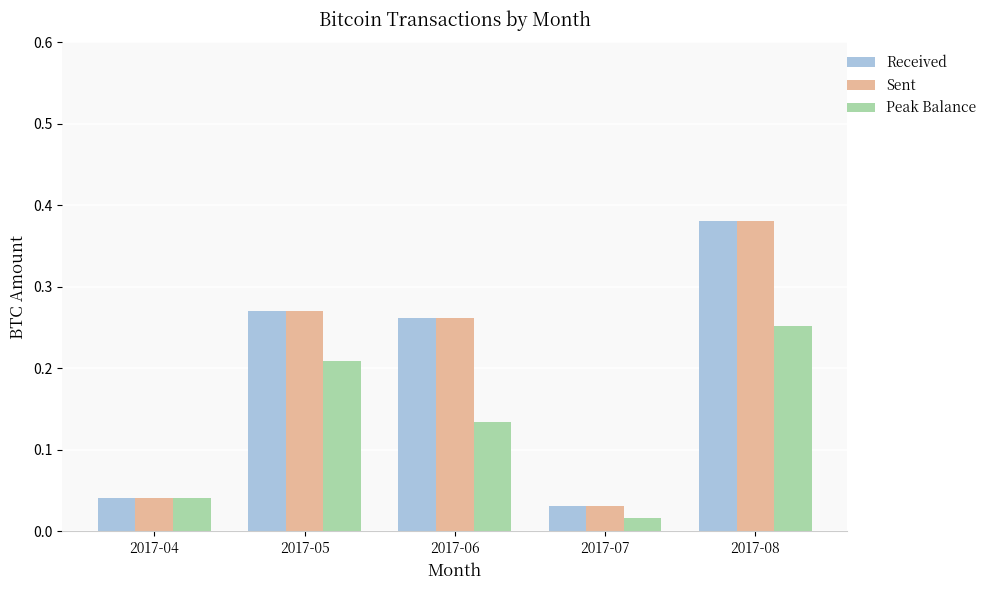

Is the value of Peak Balance at 2017-05 greater than the value of Sent at 2017-05?

No